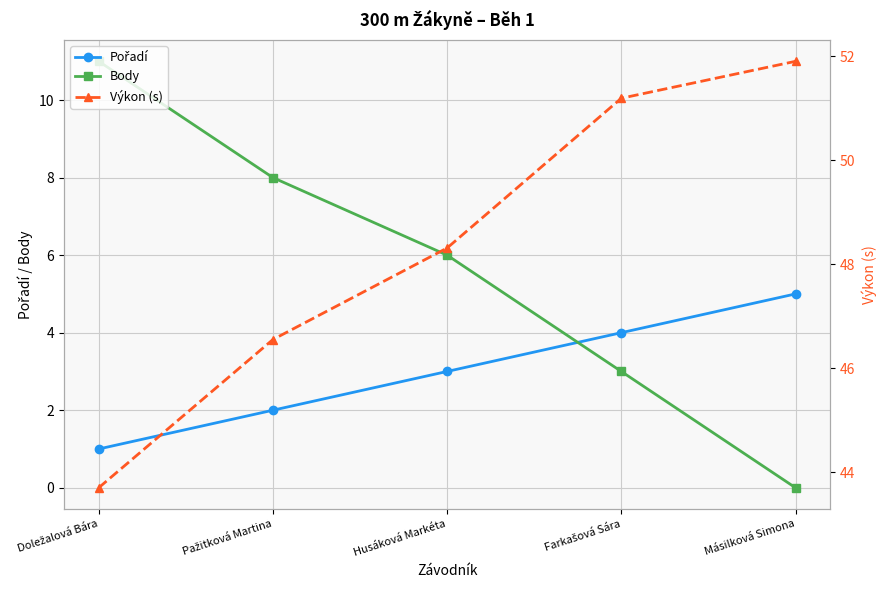

What is the label of the 2nd point from the left?

Pažitková Martina